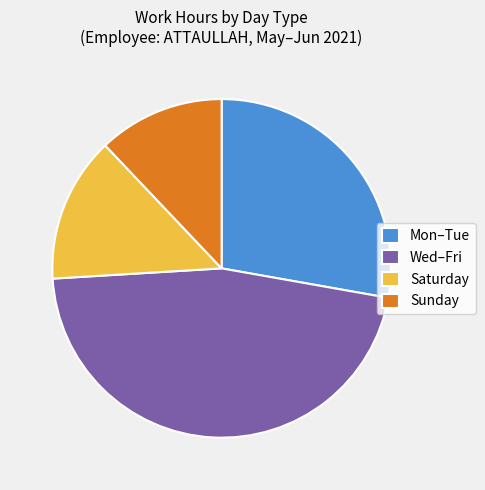

What is the largest slice in the pie chart?

Wed–Fri